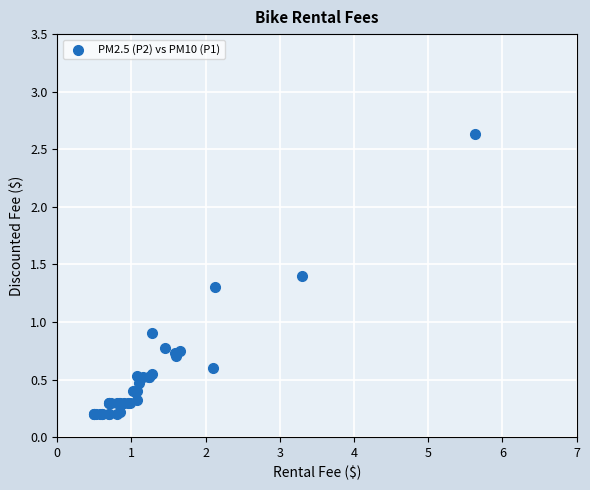

What Y value in the scatter plot is closest to 1?

0.9